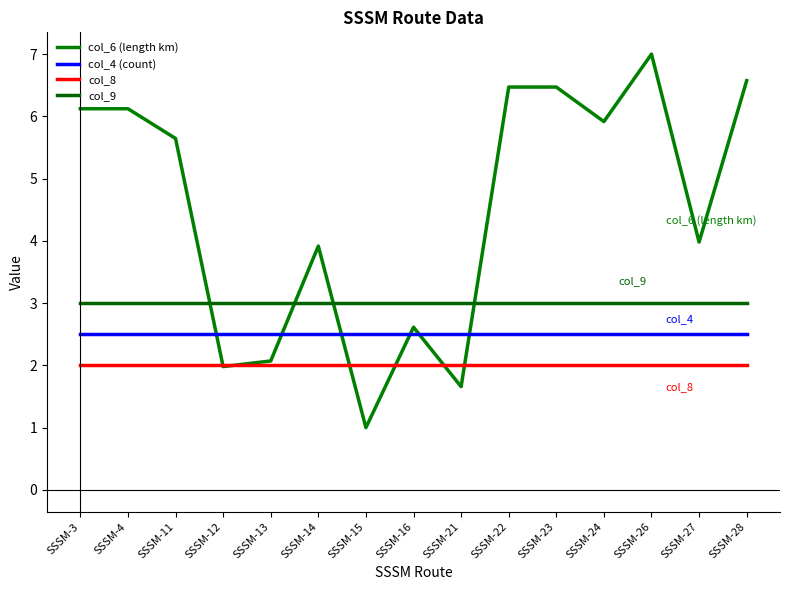

Reading left to right, what are all the values shown in this chart?

col_6 (length km): SSSM-3=6.1	SSSM-4=6.1	SSSM-11=5.6	SSSM-12=2.0	SSSM-13=2.1	SSSM-14=3.9	SSSM-15=1.0	SSSM-16=2.6	SSSM-21=1.7	SSSM-22=6.5	SSSM-23=6.5	SSSM-24=5.9	SSSM-26=7.0	SSSM-27=4.0	SSSM-28=6.6
col_4 (count): SSSM-3=2.5	SSSM-4=2.5	SSSM-11=2.5	SSSM-12=2.5	SSSM-13=2.5	SSSM-14=2.5	SSSM-15=2.5	SSSM-16=2.5	SSSM-21=2.5	SSSM-22=2.5	SSSM-23=2.5	SSSM-24=2.5	SSSM-26=2.5	SSSM-27=2.5	SSSM-28=2.5
col_8: SSSM-3=2.0	SSSM-4=2.0	SSSM-11=2.0	SSSM-12=2.0	SSSM-13=2.0	SSSM-14=2.0	SSSM-15=2.0	SSSM-16=2.0	SSSM-21=2.0	SSSM-22=2.0	SSSM-23=2.0	SSSM-24=2.0	SSSM-26=2.0	SSSM-27=2.0	SSSM-28=2.0
col_9: SSSM-3=3.0	SSSM-4=3.0	SSSM-11=3.0	SSSM-12=3.0	SSSM-13=3.0	SSSM-14=3.0	SSSM-15=3.0	SSSM-16=3.0	SSSM-21=3.0	SSSM-22=3.0	SSSM-23=3.0	SSSM-24=3.0	SSSM-26=3.0	SSSM-27=3.0	SSSM-28=3.0